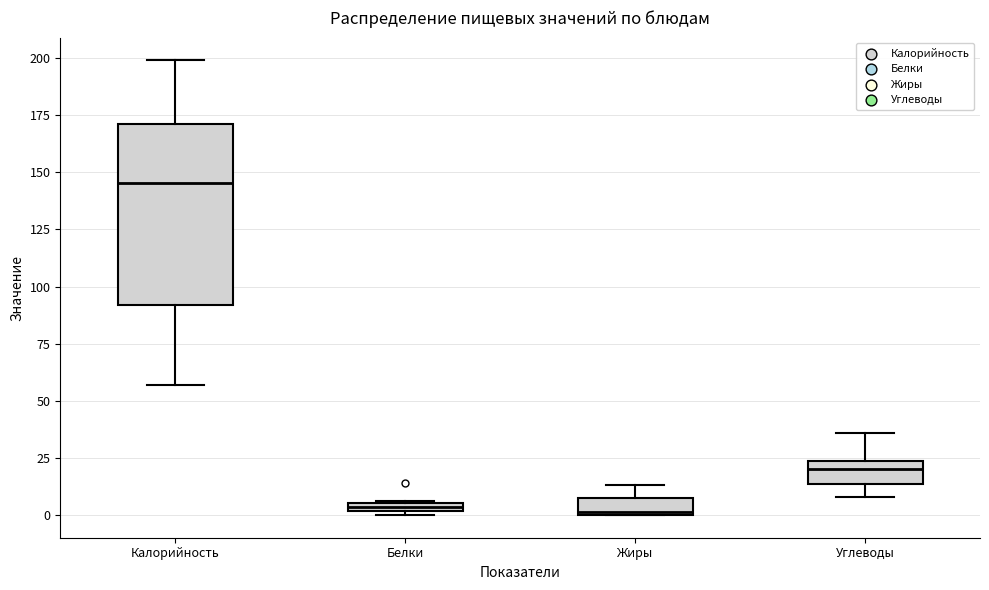

Comparing the boxes themselves (not the whiskers), which one is the tallest?

Калорийность